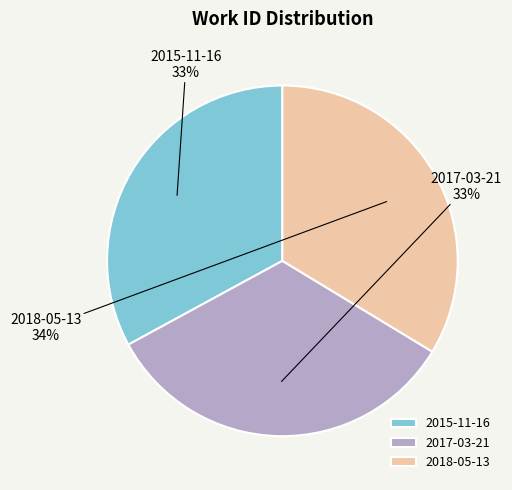

How many segments does this pie chart have?

3